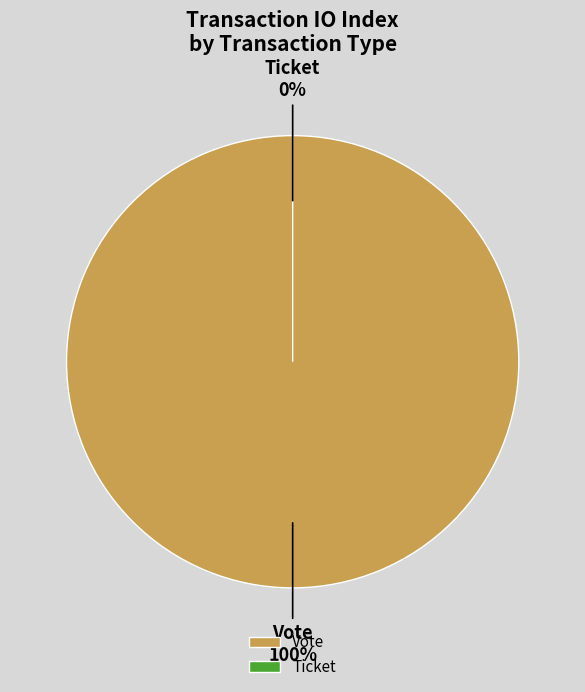

Which slice represents more than half of the pie?

Vote (io_index=1)